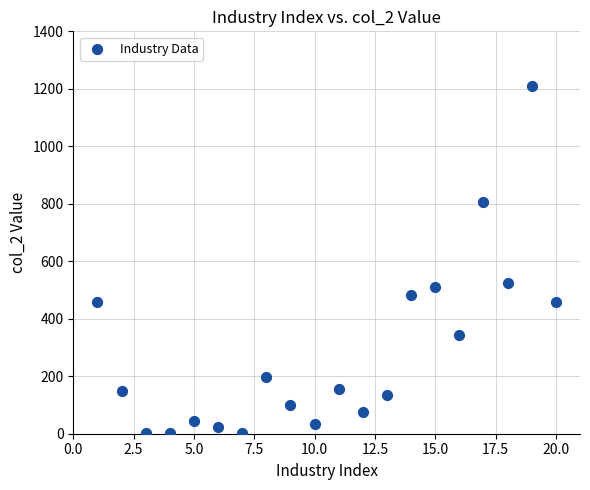

What Y value in the scatter plot is closest to 606?

525.7